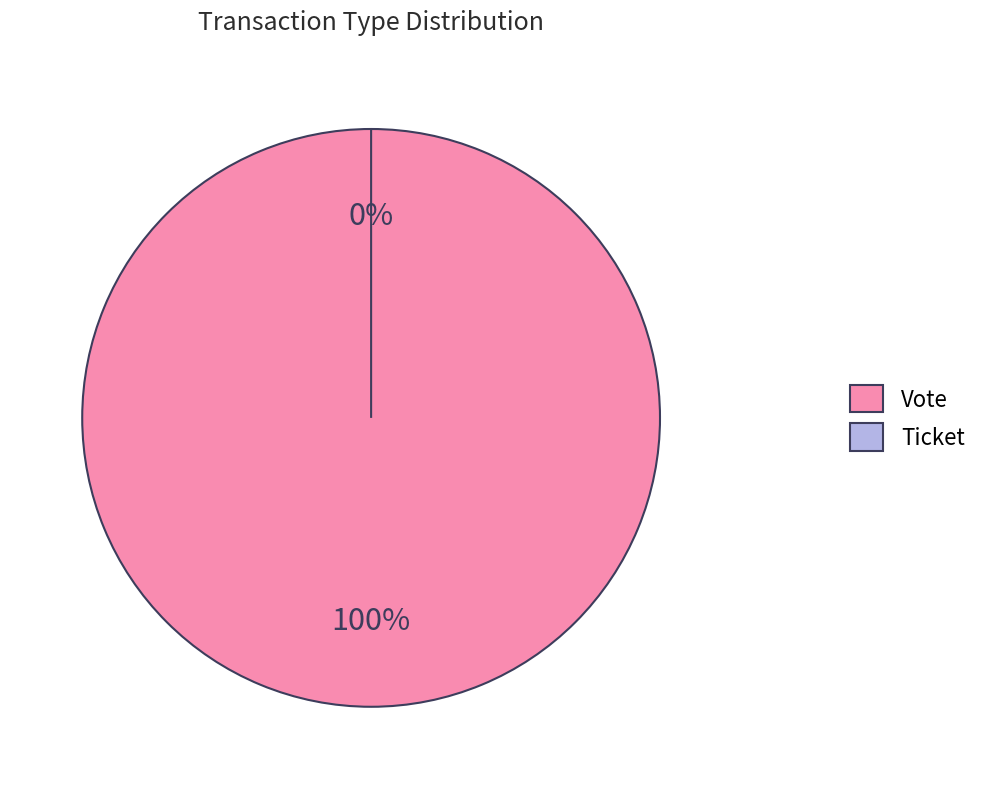

What is the change in value from Vote to Ticket?

-1